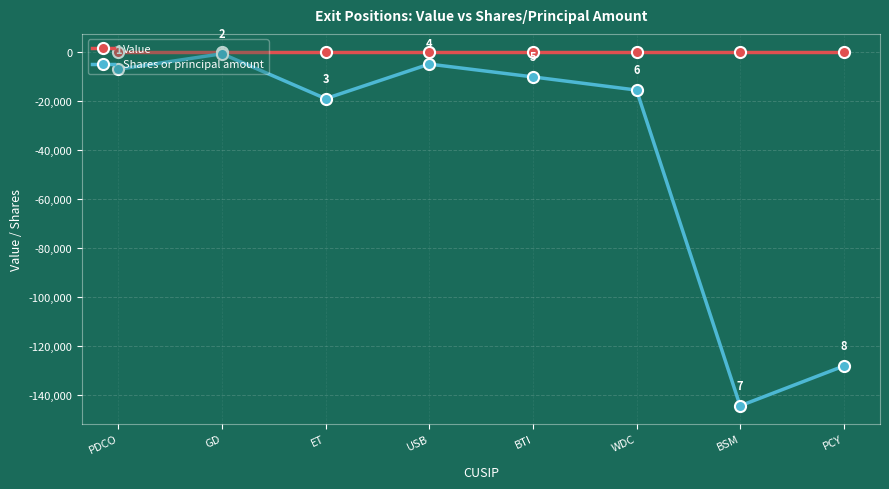

What position from the right is USB?

5